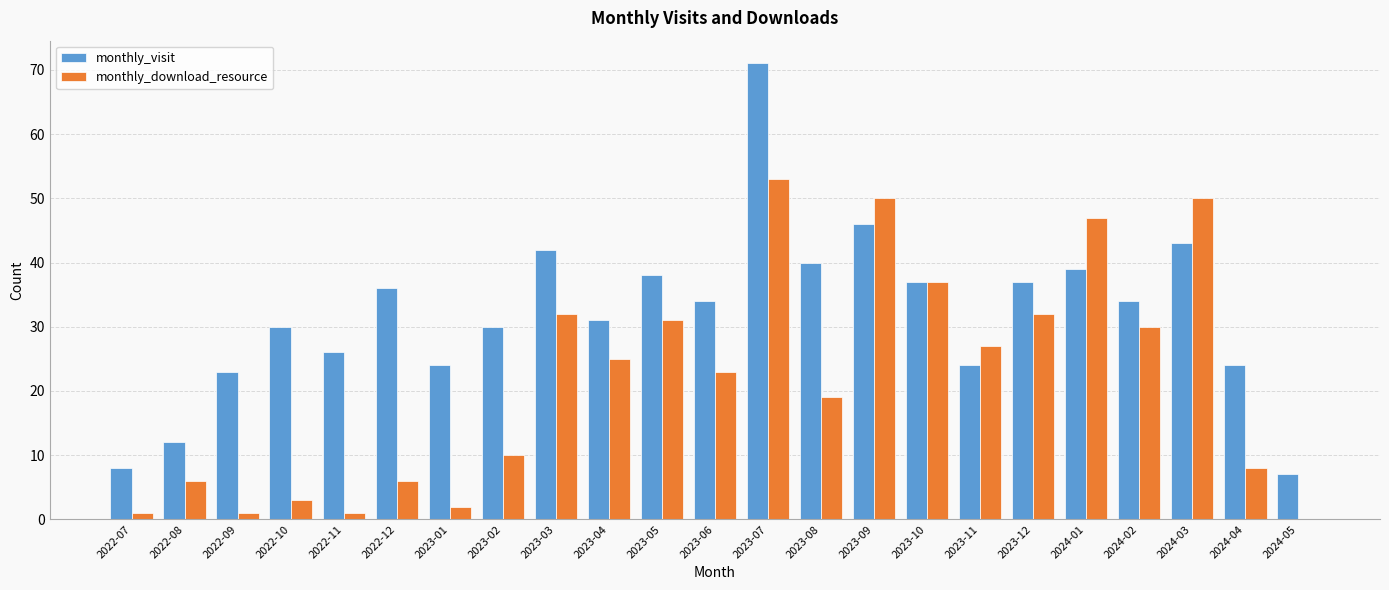

Between 2023-06 and 2023-12, which series saw the biggest shift?

monthly_download_resource